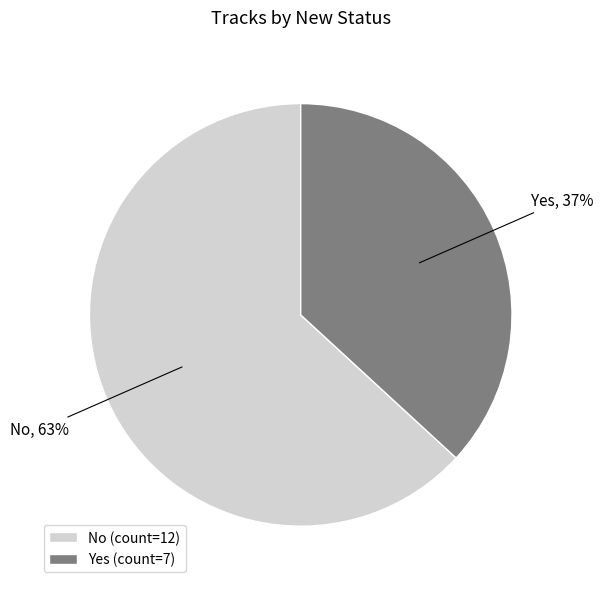

Is there a majority slice in this chart?

Yes